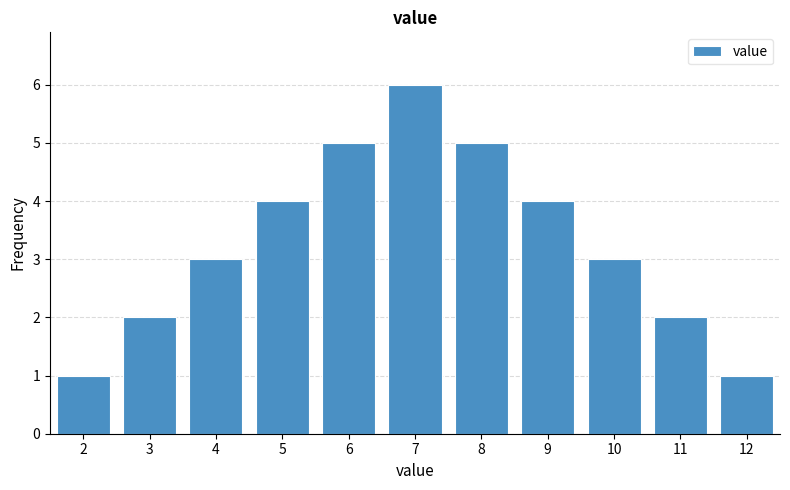

Reading left to right, what are all the values shown in this chart?

2=1	3=2	4=3	5=4	6=5	7=6	8=5	9=4	10=3	11=2	12=1